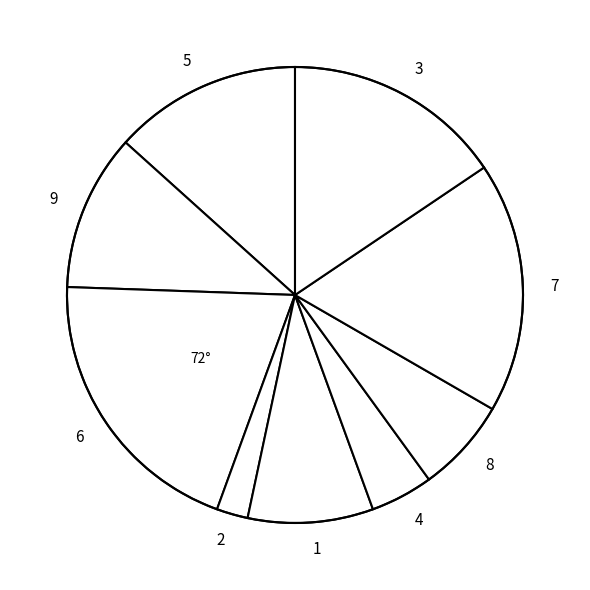

Rank the categories by value from highest to lowest.

6, 7, 3, 5, 9, 1, 8, 4, 2